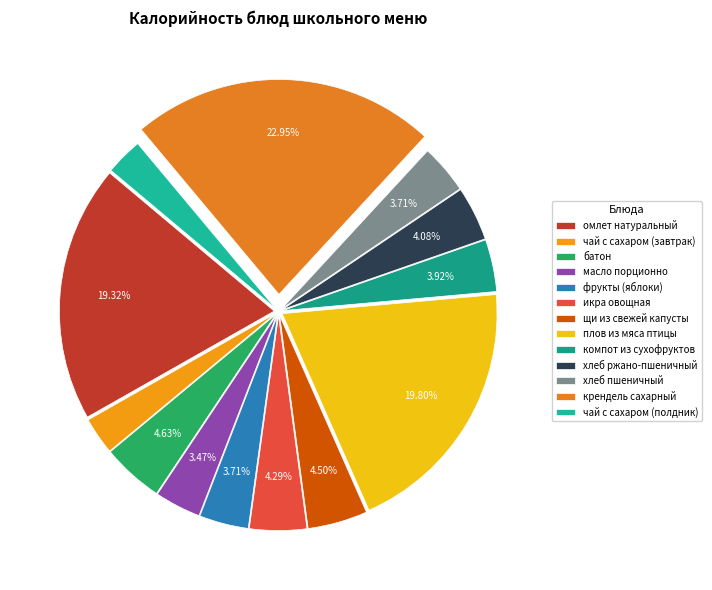

How many slices are in this pie chart?

13